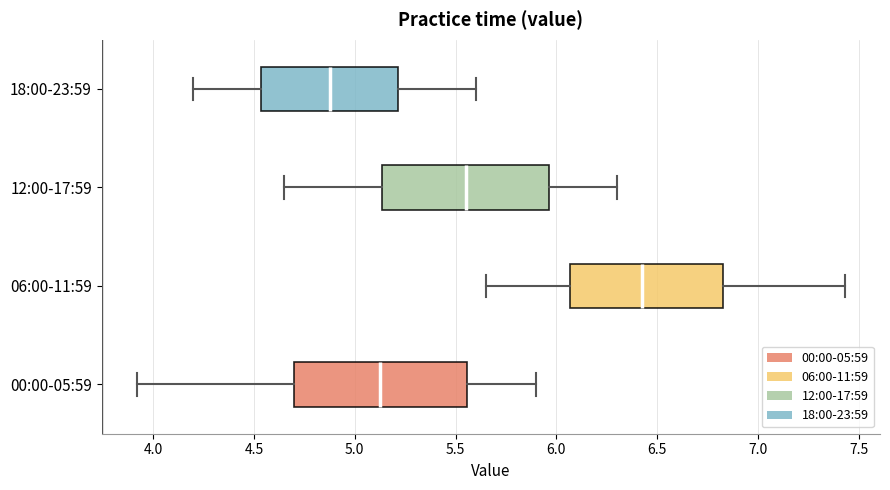

Reading bottom to top, read every box against the x-axis: the position of its median line, the range the box covers, and the ends of its whiskers. The values are not printed on the chart, so give them approximately, as read against the axis.

00:00-05:59: median 5.15, box 4.70 to 5.55, whiskers 3.90 to 5.90
06:00-11:59: median 6.45, box 6.05 to 6.85, whiskers 5.65 to 7.45
12:00-17:59: median 5.55, box 5.15 to 5.95, whiskers 4.65 to 6.30
18:00-23:59: median 4.90, box 4.55 to 5.20, whiskers 4.20 to 5.60